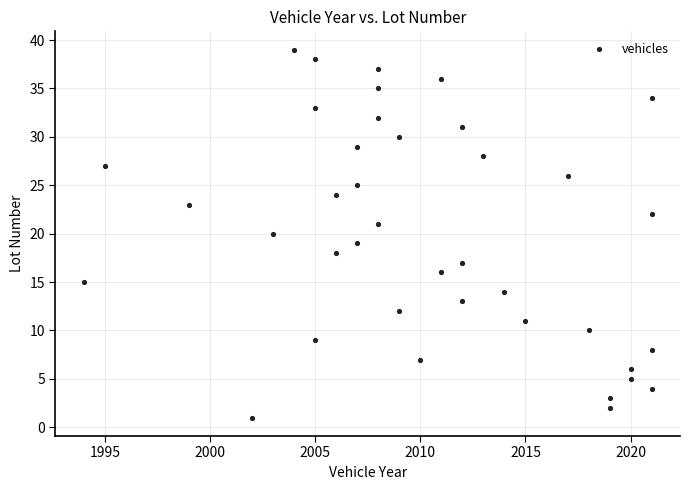

What is the range of X values (max minus min)?

27